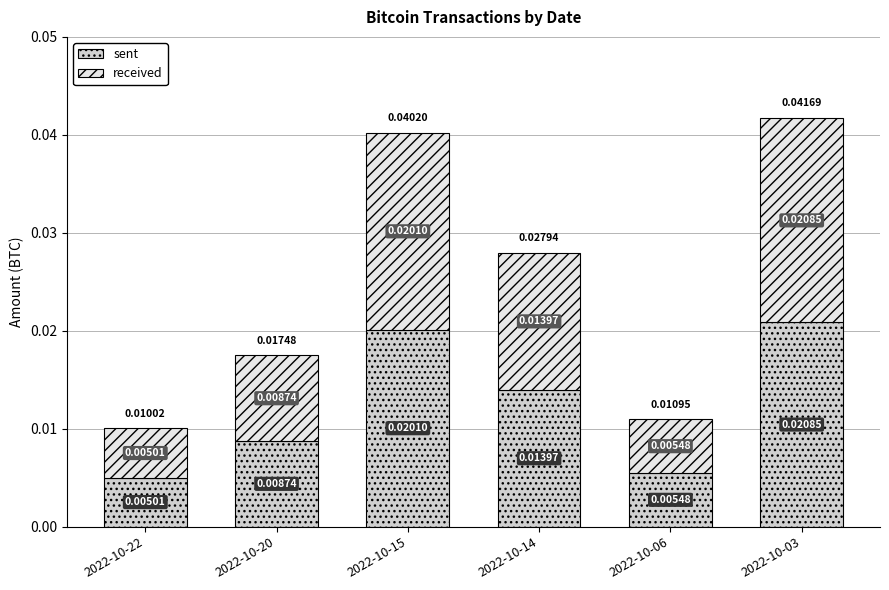

Rank the categories by sent value from lowest to highest.

2022-10-22, 2022-10-06, 2022-10-20, 2022-10-14, 2022-10-15, 2022-10-03